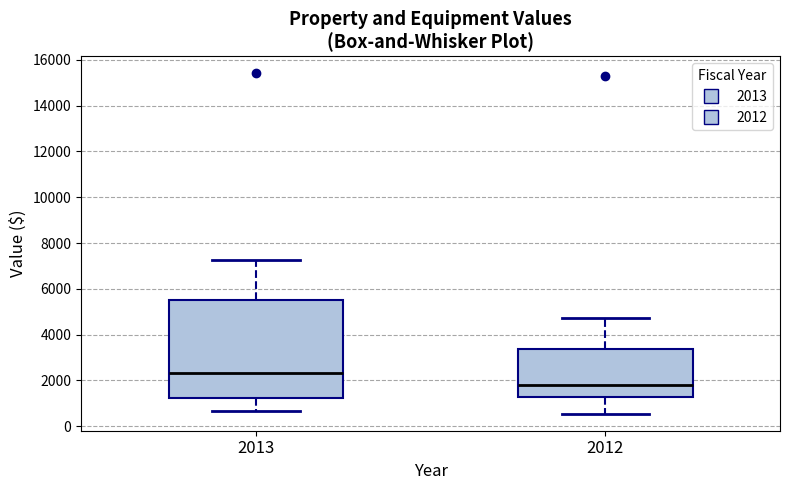

Where is the upper edge of the box at x = 2013 on the y-axis? The values are not printed on the chart, so give them approximately, as read against the axis.

5600